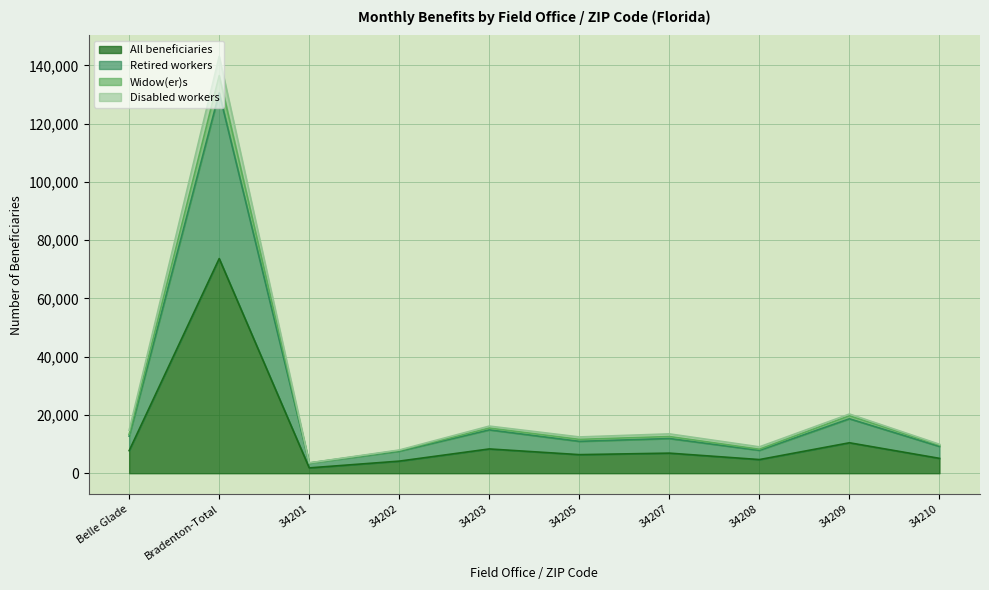

What is the sum of all All beneficiaries values?

129260